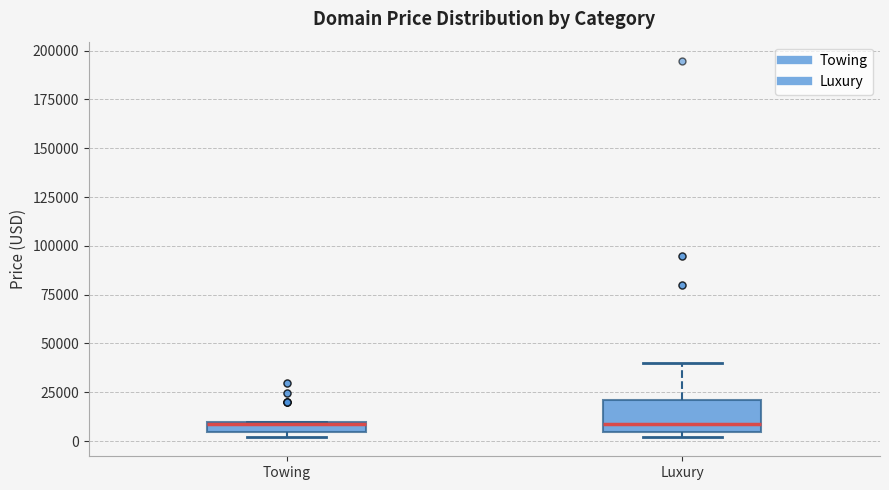

Which box is the tallest, from its lower edge to its upper edge?

Luxury